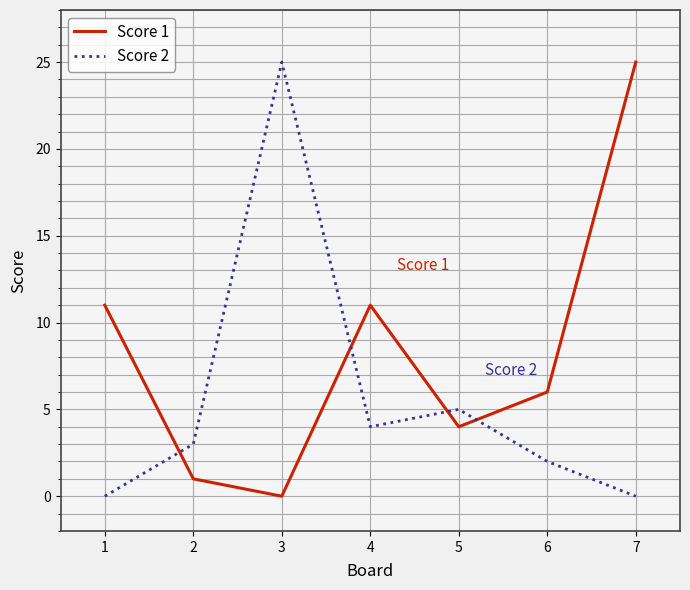

What is the maximum value for Score 2?

25